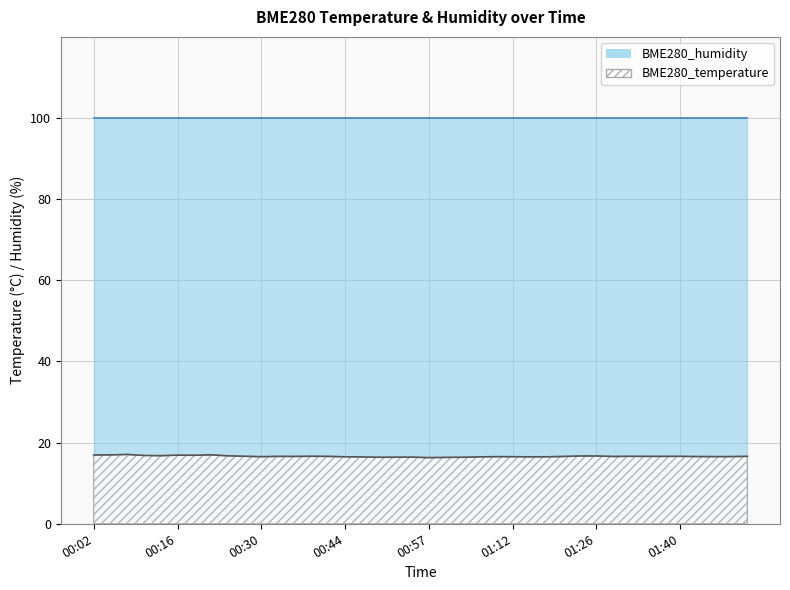

What is the sum of all values?

665.0